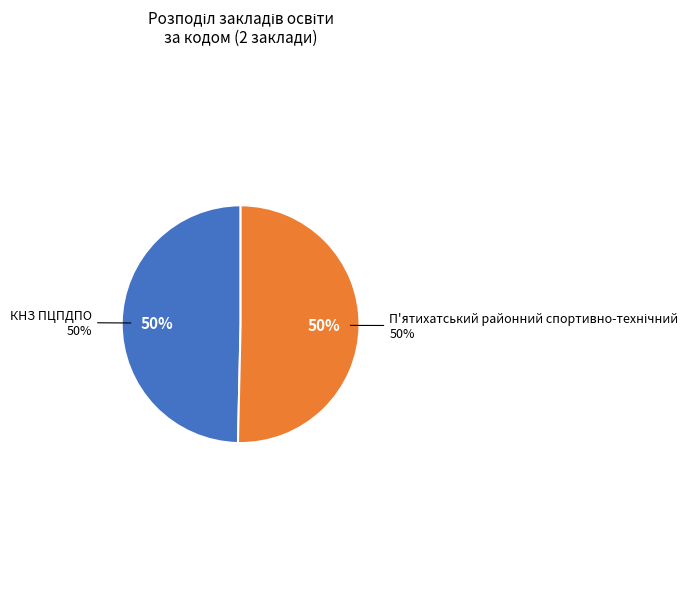

Is there a majority slice in this chart?

Yes